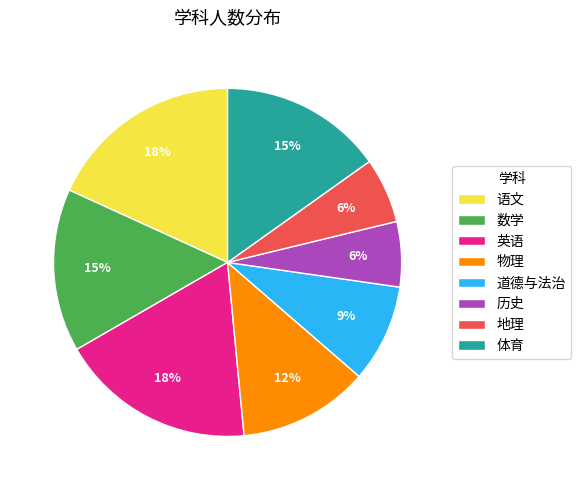

Which has a higher value, 地理 or 英语?

英语